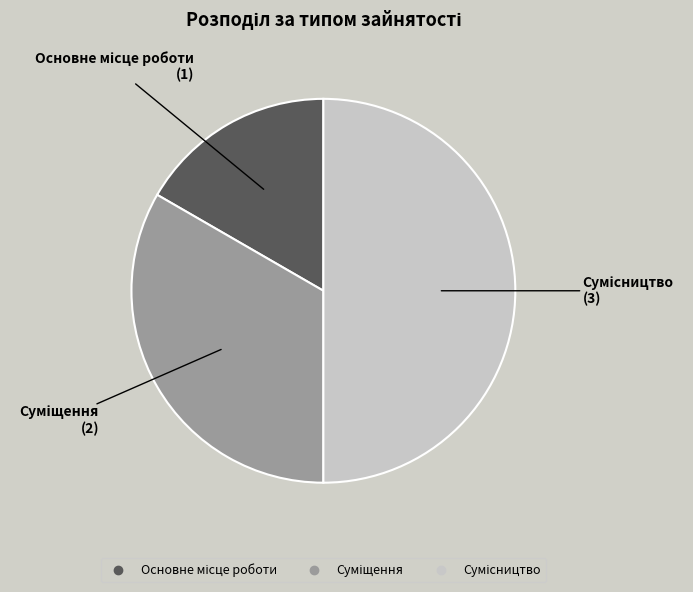

How many segments does this pie chart have?

3